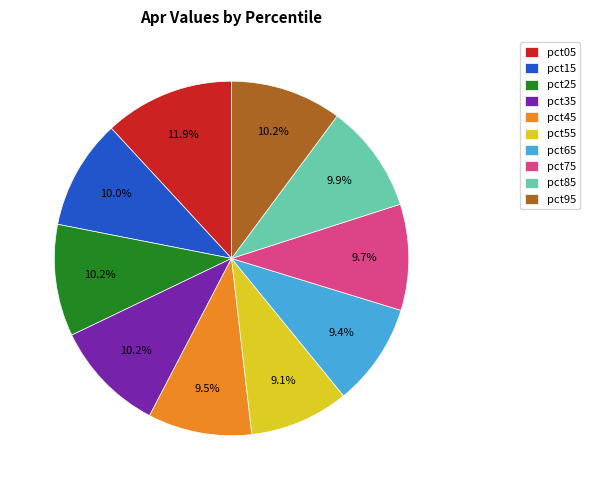

Is there any slice that represents more than half of the pie?

No